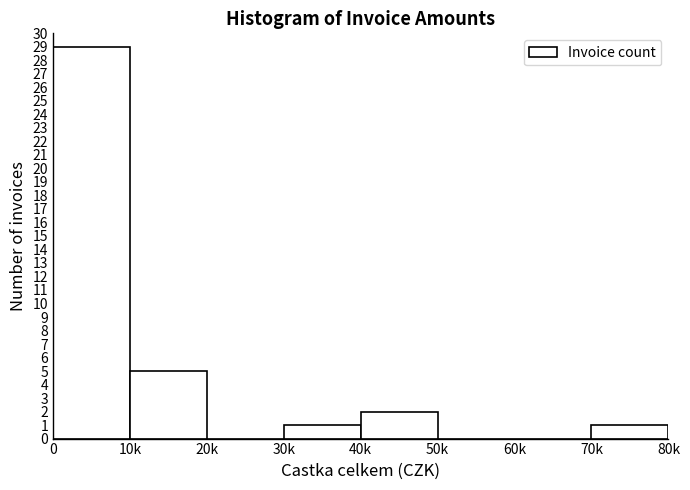

Reading right to left, extract all data points from this chart.

70k=1	60k=0	50k=0	40k=2	30k=1	20k=0	10k=5	0=29